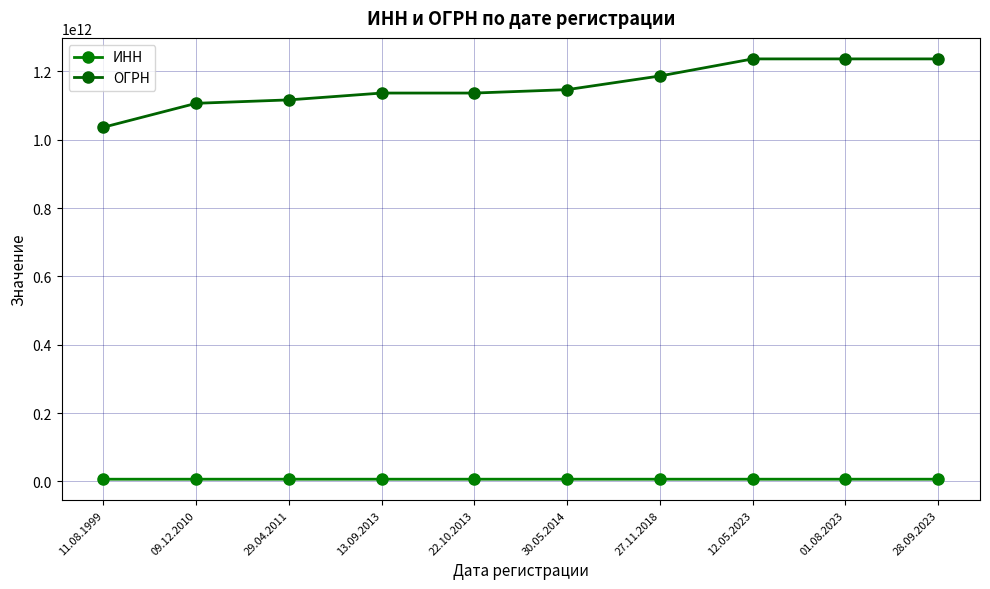

Reading left to right, what are all the values shown in this chart?

ИНН: 6625021936	6658373161	6674376434	6671432017	6679039538	6671453190	6671091173	6670516137	6658565762	6671285130
ОГРН: 1036601472808	1106658020479	1116674008120	1136671024775	1136679014834	1146671013719	1186658087615	1236600030468	1236600046979	1236600059057